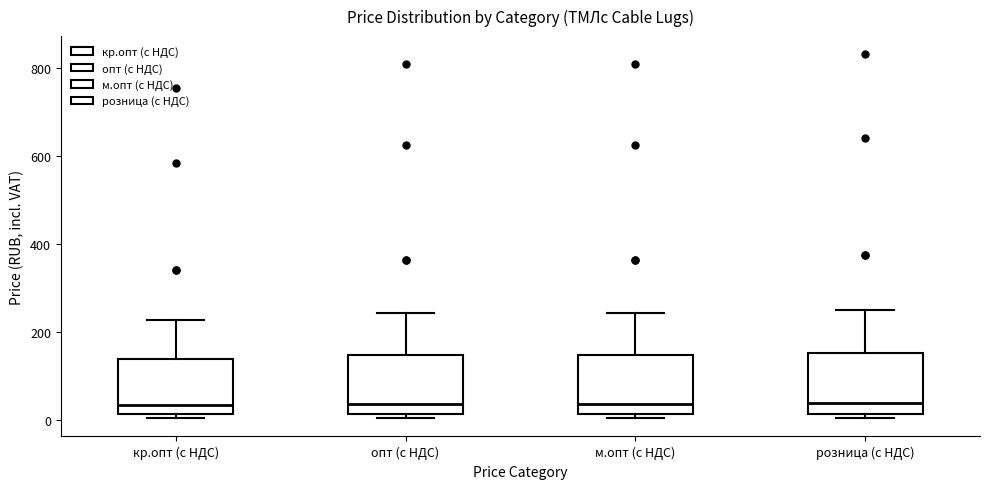

Reading left to right, read every box against the y-axis: the position of its median line, the range the box covers, and the ends of its whiskers. The values are not printed on the chart, so give them approximately, as read against the axis.

кр.опт (с НДС): median 40, box 20 to 140, whiskers 0 to 220
опт (с НДС): median 40, box 20 to 140, whiskers 0 to 240
м.опт (с НДС): median 40, box 20 to 140, whiskers 0 to 240
розница (с НДС): median 40, box 20 to 160, whiskers 0 to 260